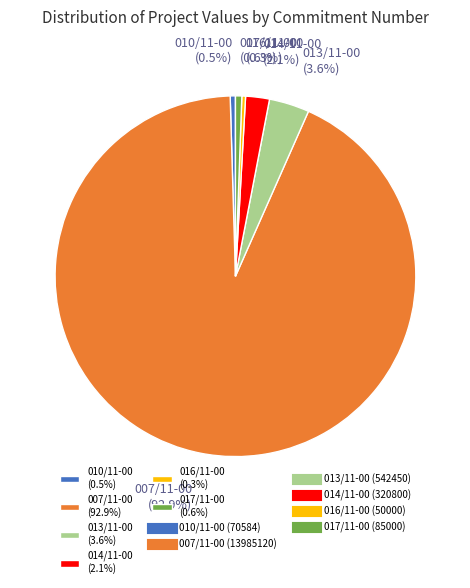

Is 007/11-00 (92.9%) the majority of the pie?

Yes